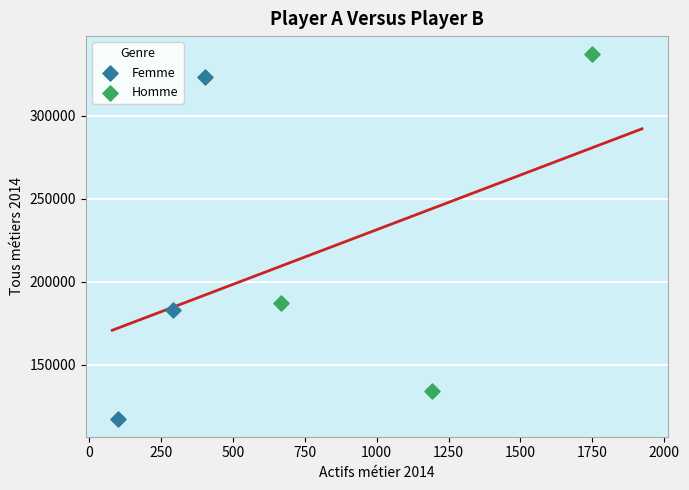

Which series contains the highest Y value?

Homme